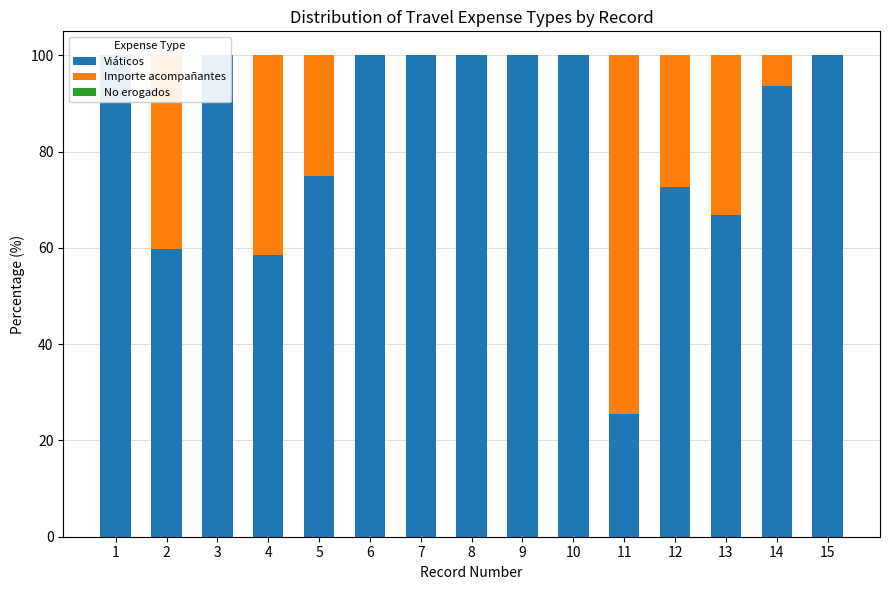

Between 3 and 6, which series saw the biggest shift?

Viáticos